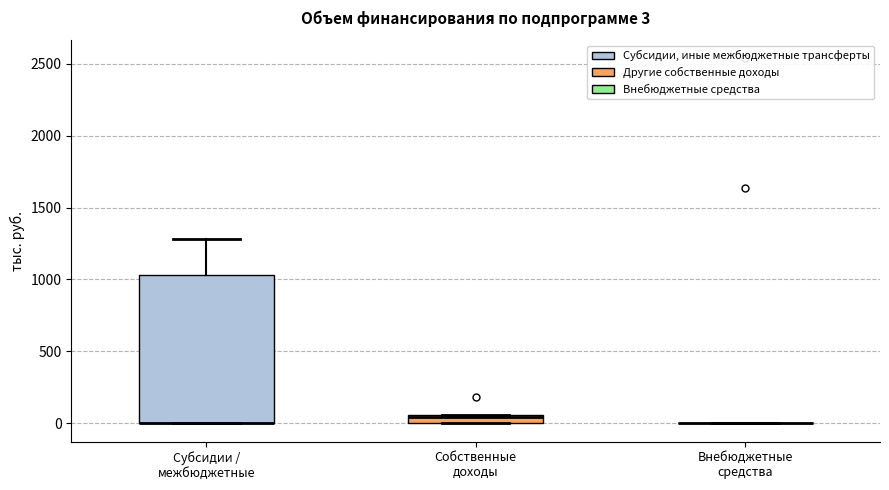

Comparing the boxes themselves (not the whiskers), which one is the tallest?

Субсидии / межбюджетные